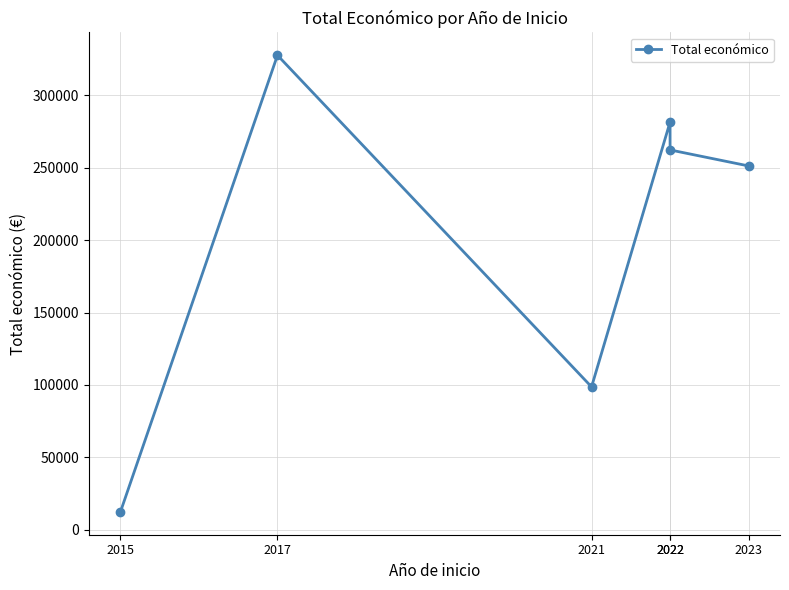

How many data points are less than 262332?

3